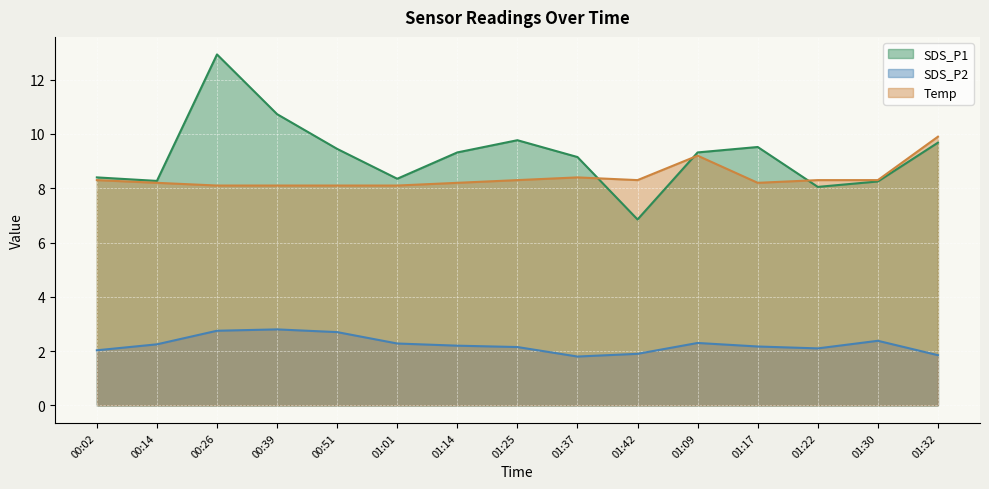

What is the label of the 8th point from the right?

01:25